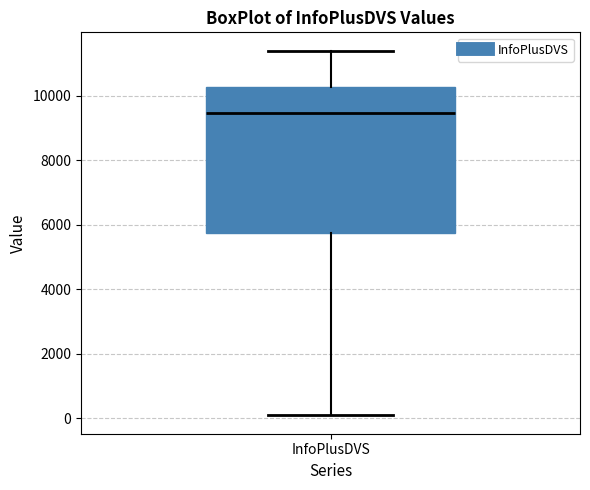

Where is the upper edge of the box for InfoPlusDVS on the y-axis? The values are not printed on the chart, so give them approximately, as read against the axis.

10200